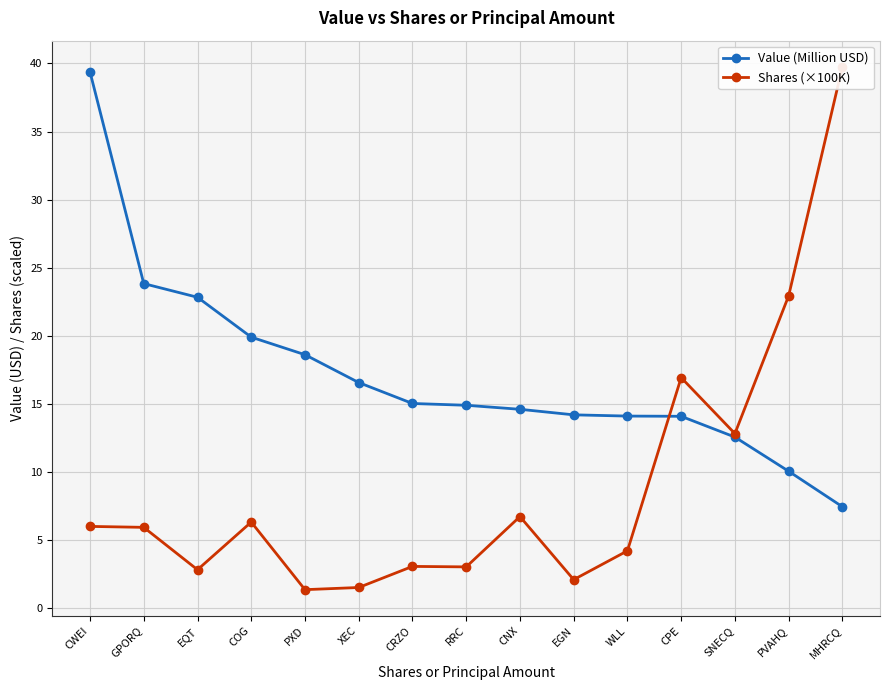

What is the minimum value for Value (Million USD)?

7.4